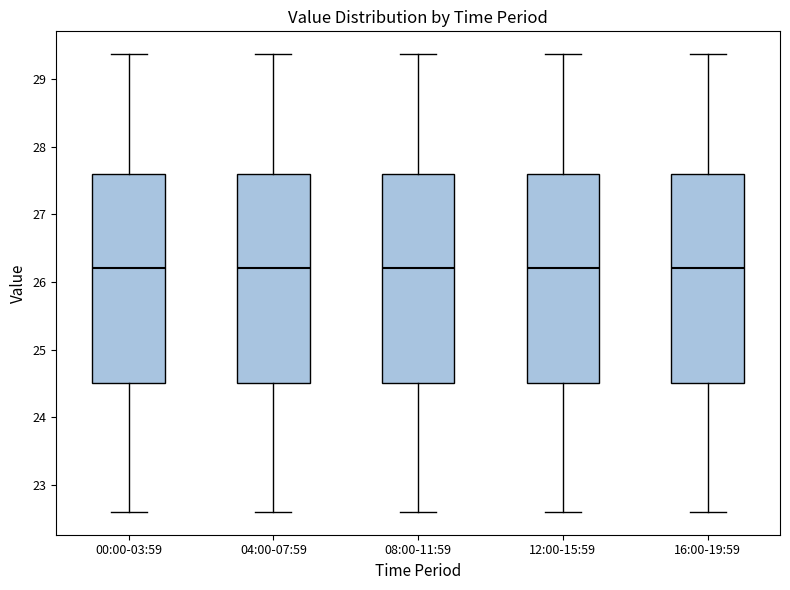

Reading left to right, transcribe this box plot: for each box, give where its median line is, the range the box spans, and where its two whiskers end, as read against the y-axis. The values are not printed on the chart, so give them approximately, as read against the axis.

00:00-03:59: median 26.2, box 24.5 to 27.6, whiskers 22.6 to 29.4
04:00-07:59: median 26.2, box 24.5 to 27.6, whiskers 22.6 to 29.4
08:00-11:59: median 26.2, box 24.5 to 27.6, whiskers 22.6 to 29.4
12:00-15:59: median 26.2, box 24.5 to 27.6, whiskers 22.6 to 29.4
16:00-19:59: median 26.2, box 24.5 to 27.6, whiskers 22.6 to 29.4